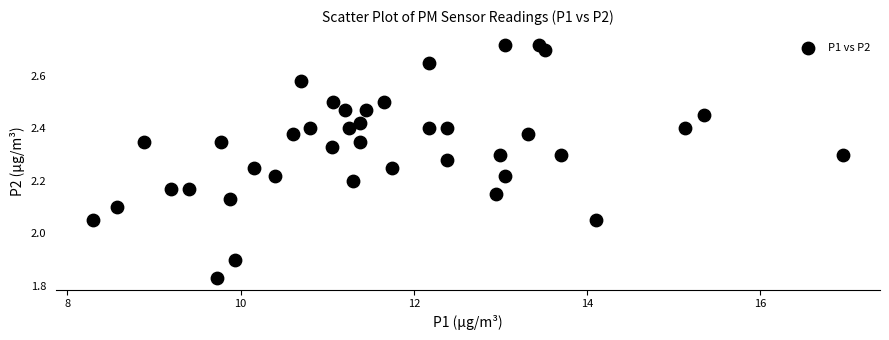

What is the range of X values (max minus min)?

8.6